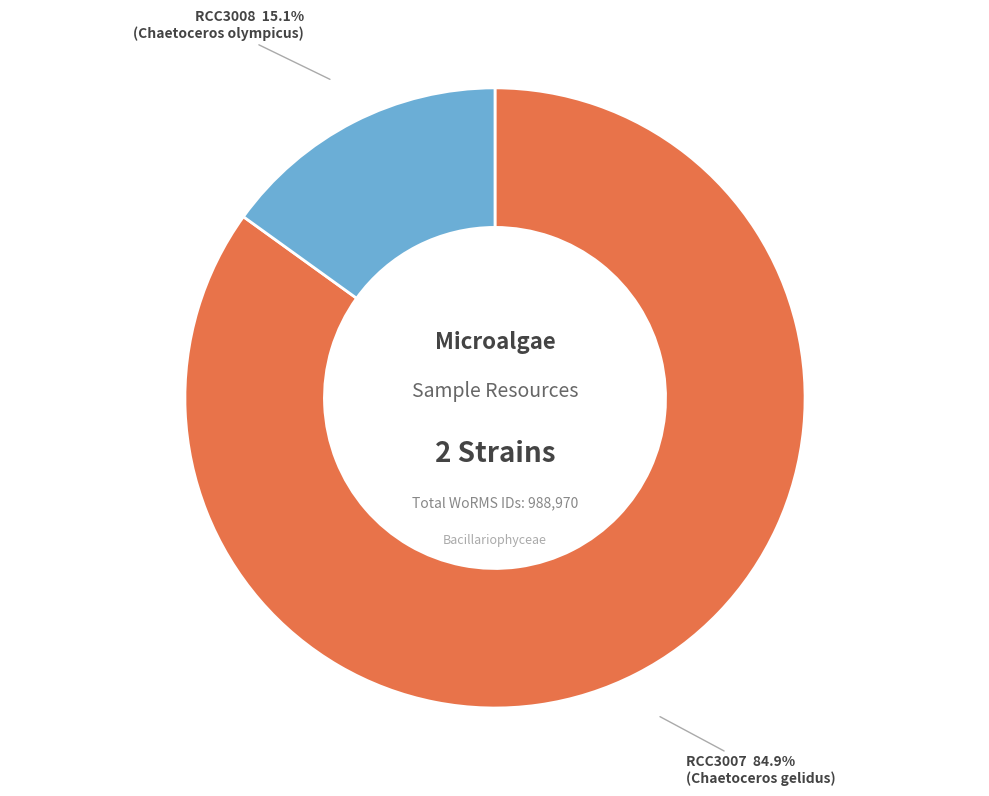

Is there a majority slice in this chart?

Yes